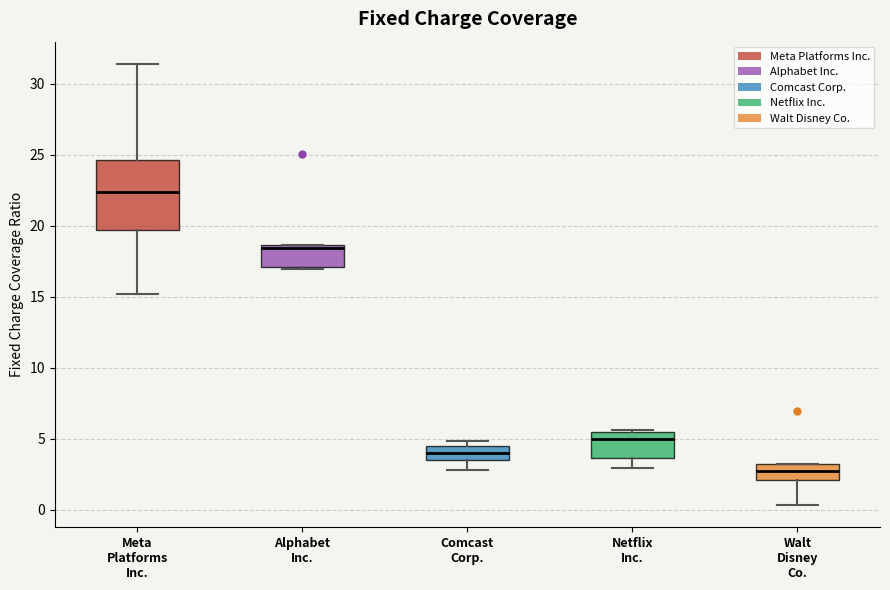

Which box is the tallest, from its lower edge to its upper edge?

Meta Platforms Inc.